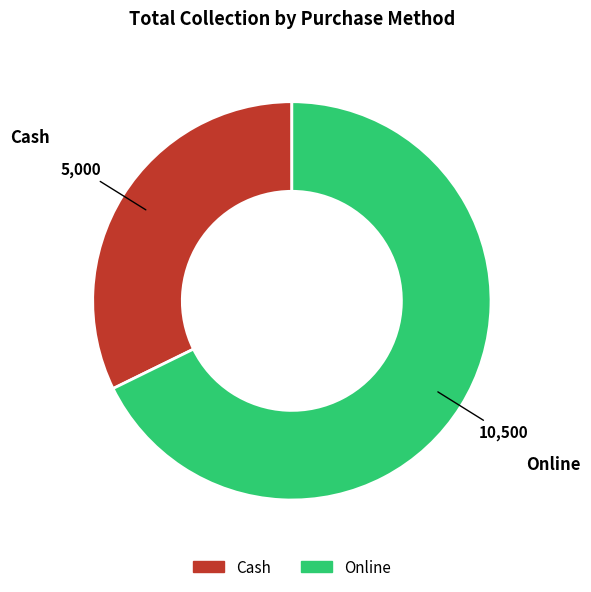

Rank the categories by value from highest to lowest.

Online, Cash